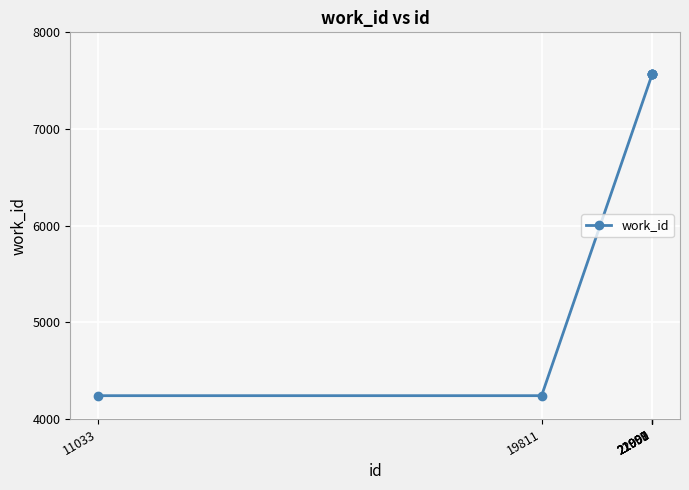

How many categories are shown in the chart?

7